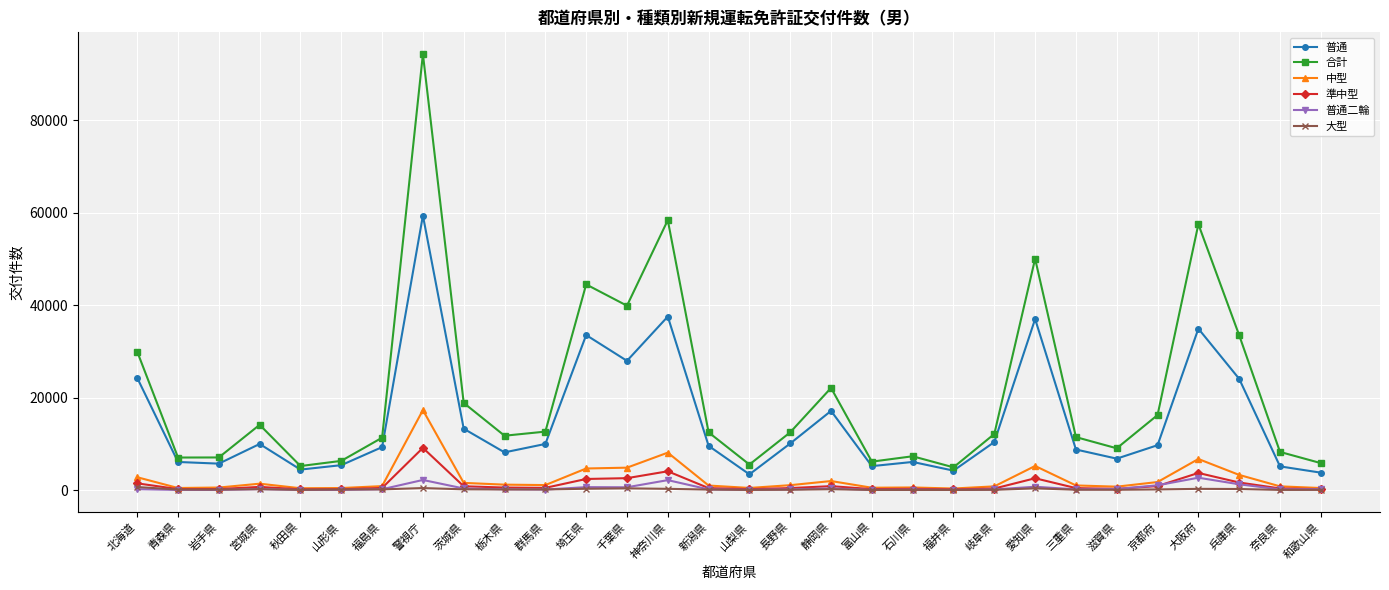

True or false: 合計 has more than 0 points higher than both neighbors.

True